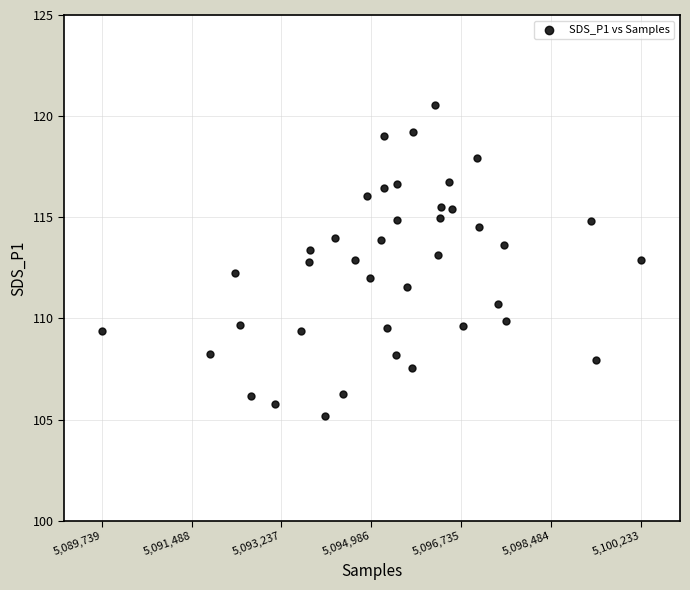

What is the range of X values (max minus min)?

10494.0